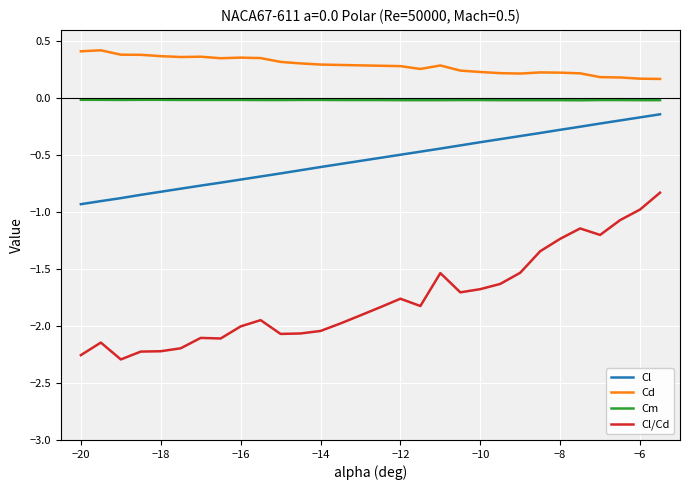

What is the lowest value of the Cl series?

-0.9